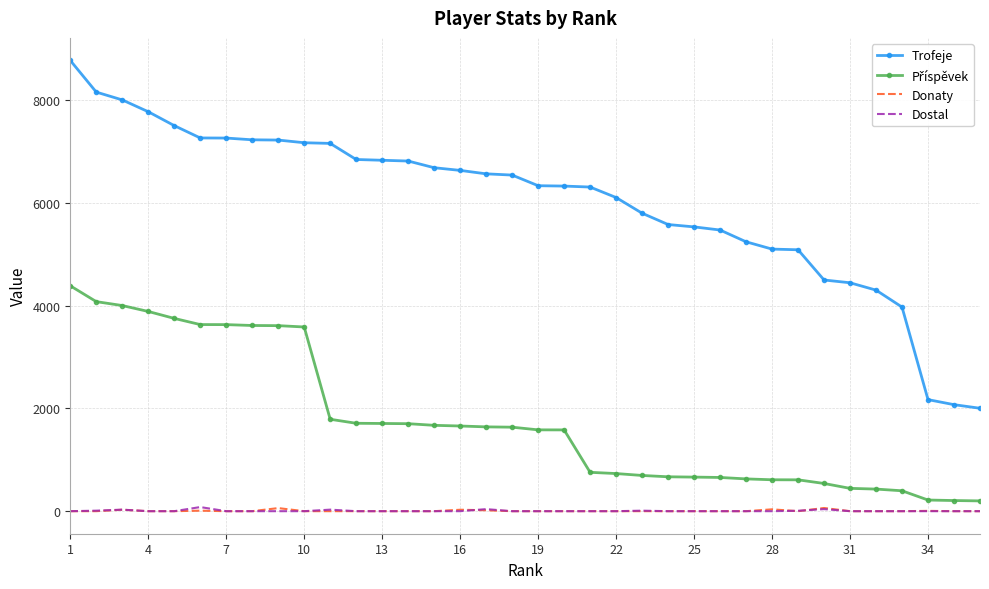

Which series has the largest range (max minus min)?

Trofeje